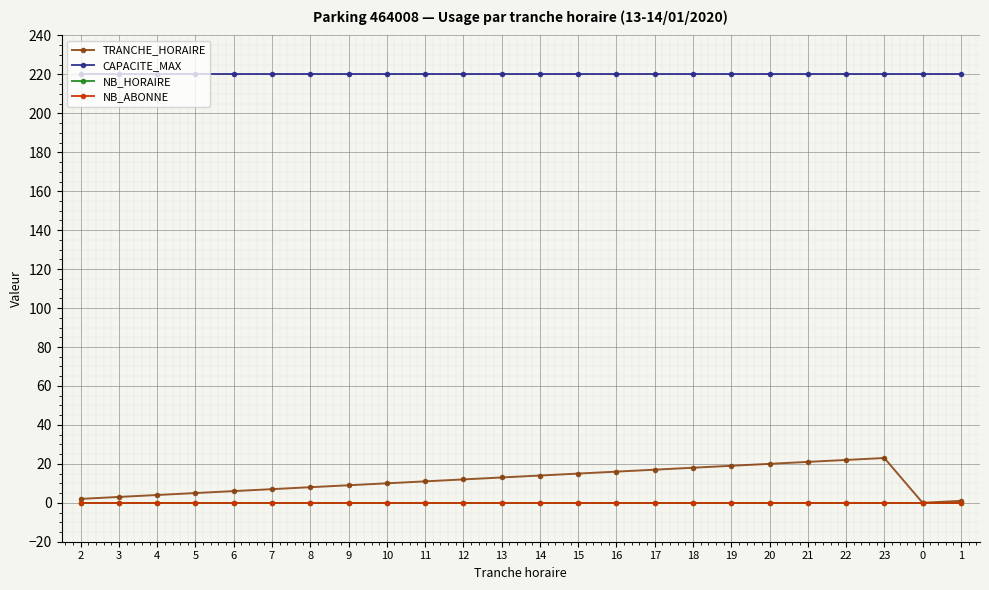

Which series has the widest spread of values?

TRANCHE_HORAIRE